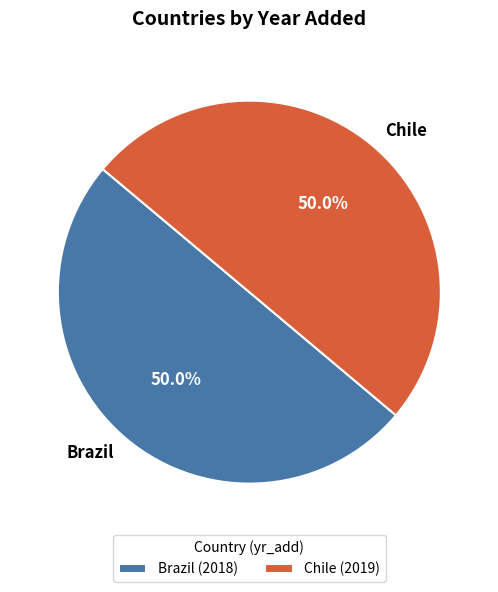

Do Chile and Brazil together represent more than half of the pie?

Yes